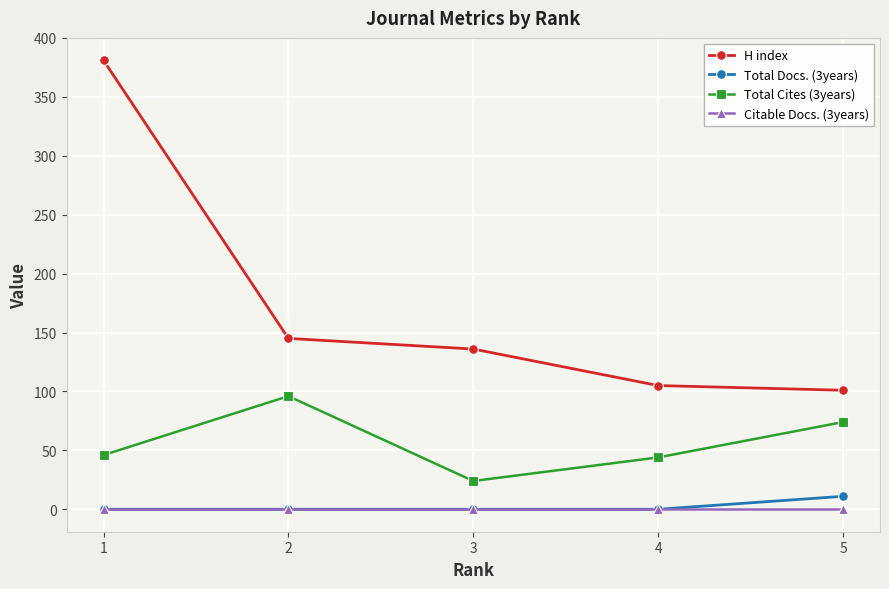

At how many categories does at least one series exceed 356?

1